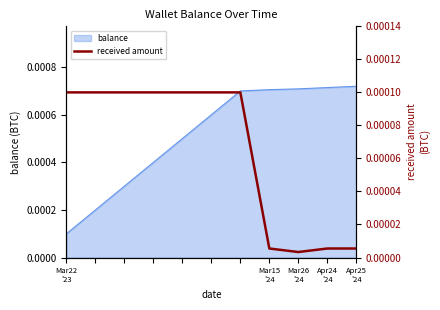

True or false: there are more than 2 points higher than both neighbors.

False